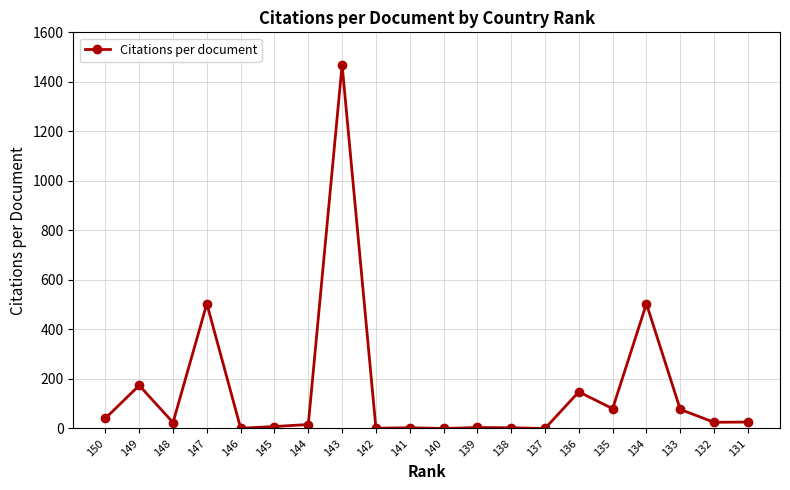

How many series are shown in this chart?

1